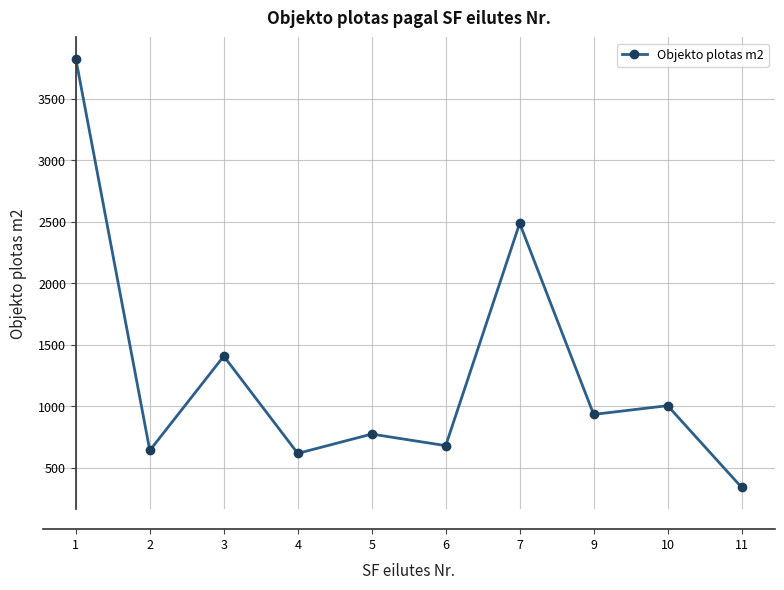

How many series are shown in this chart?

1